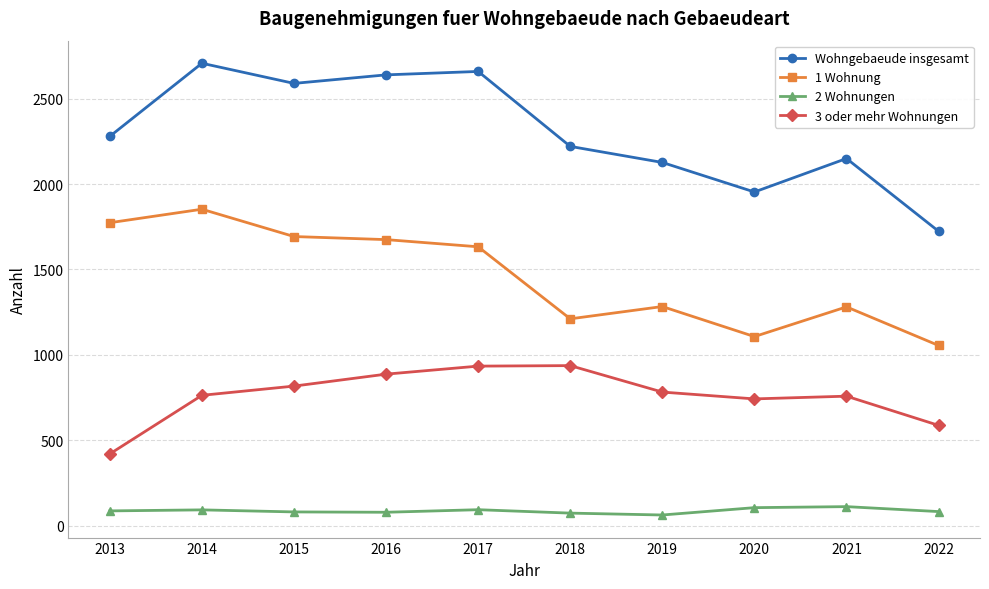

True or false: Wohngebaeude insgesamt and 1 Wohnung cross at least once.

False